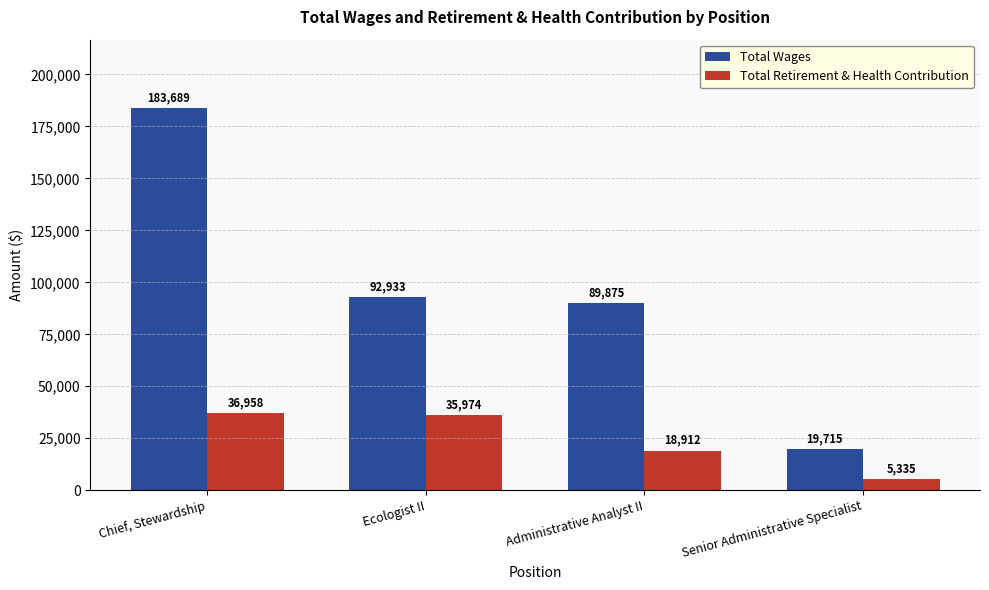

What is the total value across all series at Administrative Analyst II?

108787